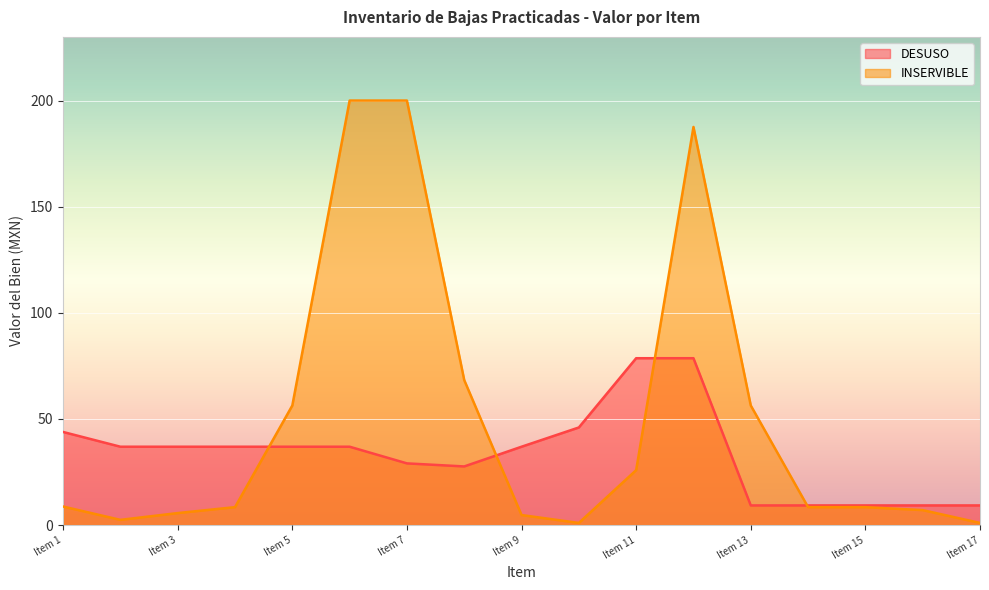

List the series in order of their overall mean, lowest first.

DESUSO, INSERVIBLE